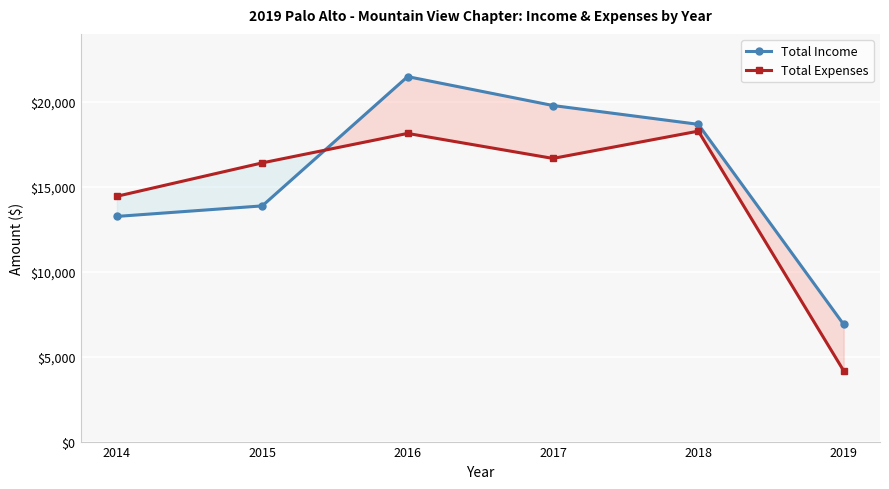

How many interior local valleys does the Total Expenses series have?

1